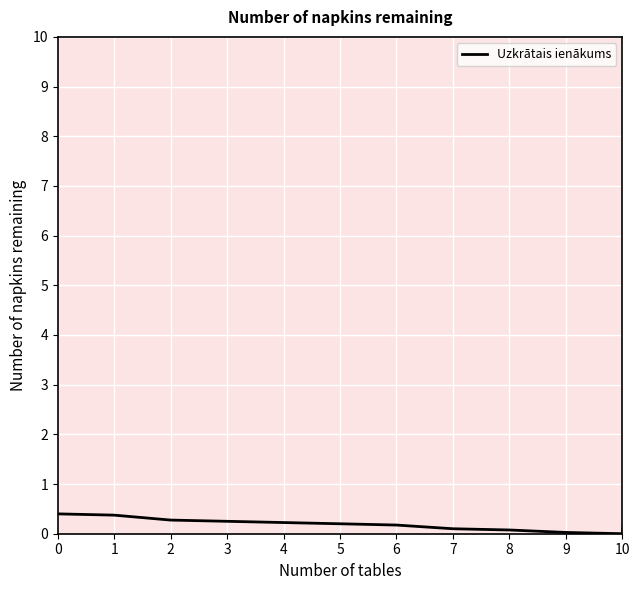

How many series are shown in this chart?

1